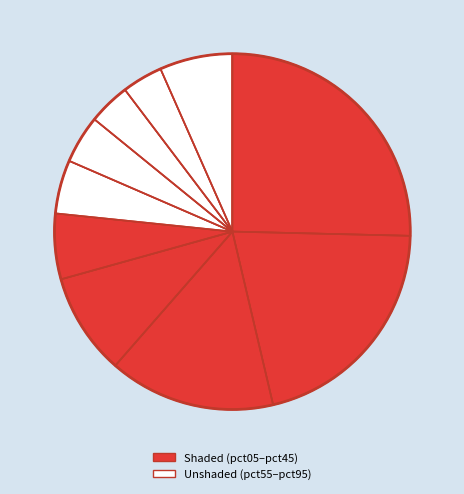

What is the largest slice in the pie chart?

pct05